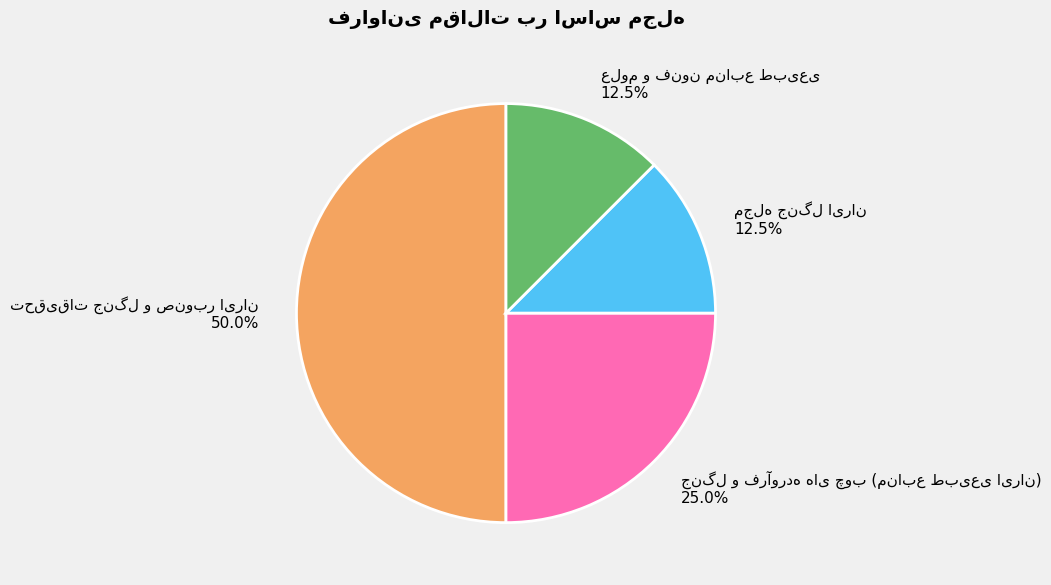

What is the largest slice in the pie chart?

تحقیقات جنگل و صنوبر ایران